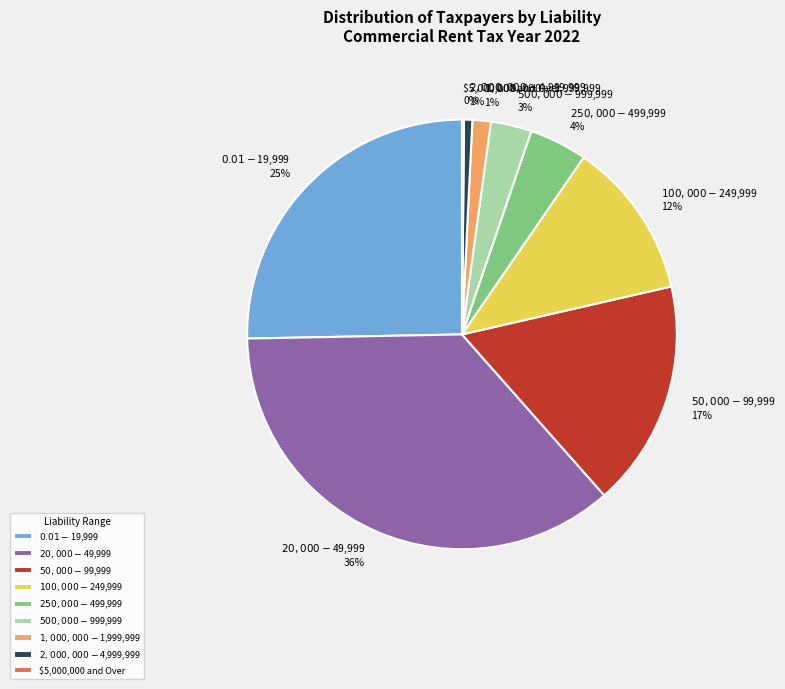

True or false: $20,000 - $49,999 accounts for 36% of the total.

True